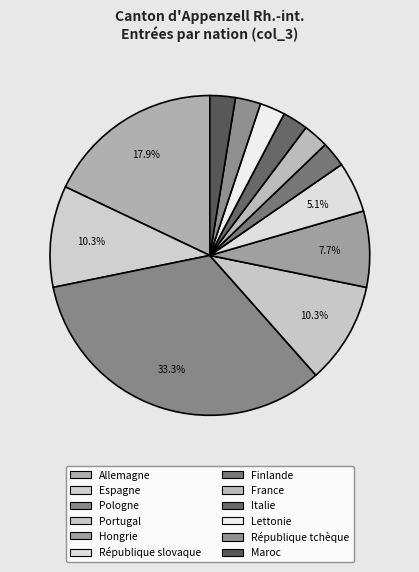

To the nearest percent, what is the difference between the largest and smallest slice percentages?

31%